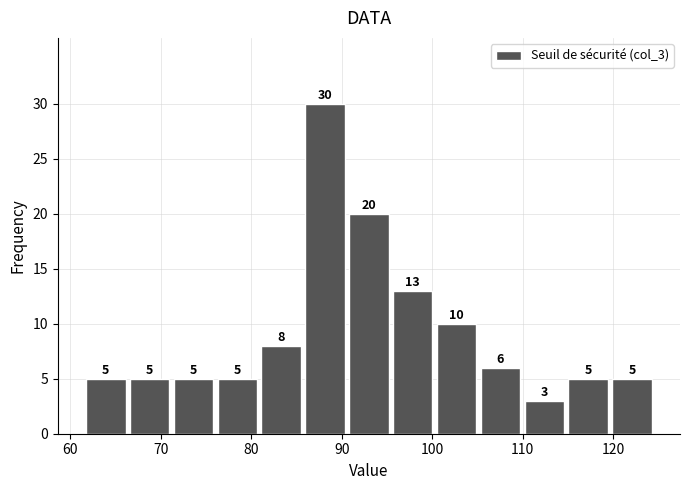

Over which range of the x-axis is the bar tallest?

86 to 91